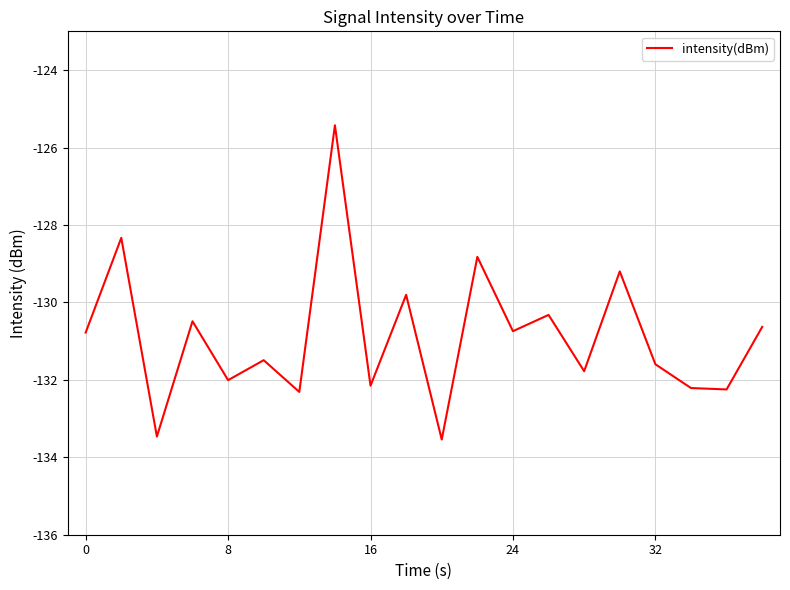

What is the sum of all values?

-2617.4